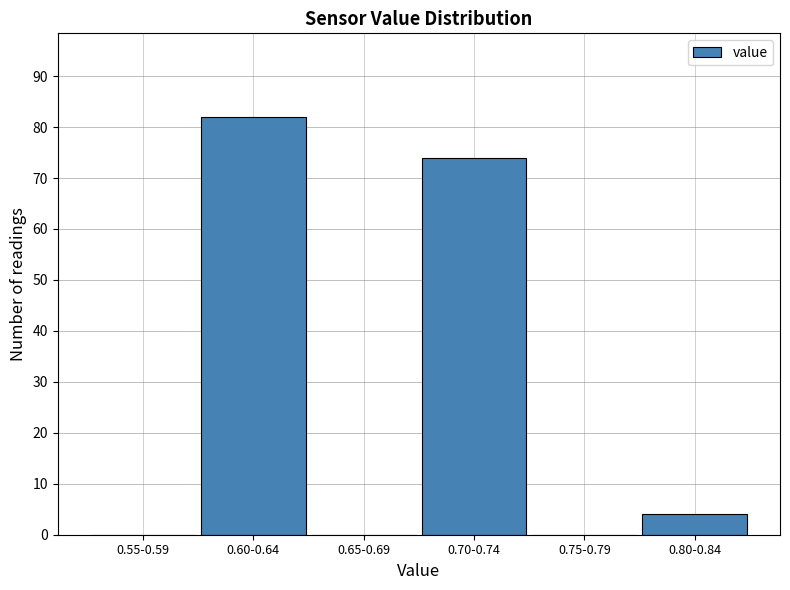

Reading left to right, extract all data points from this chart.

0.55-0.59=0	0.60-0.64=82	0.65-0.69=0	0.70-0.74=74	0.75-0.79=0	0.80-0.84=4